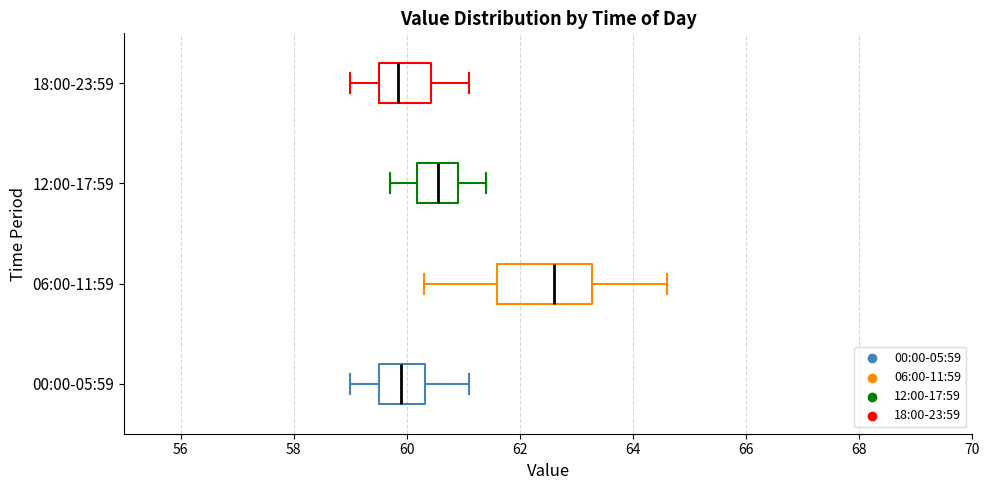

Which box is the widest, from its left edge to its right edge?

06:00-11:59